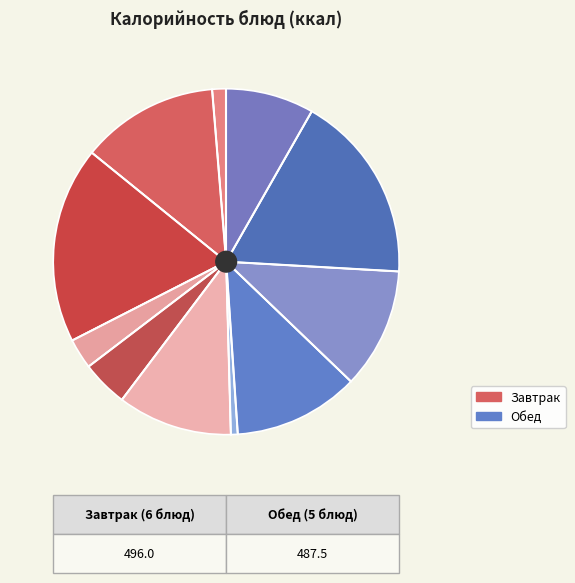

How many slices are in this pie chart?

11